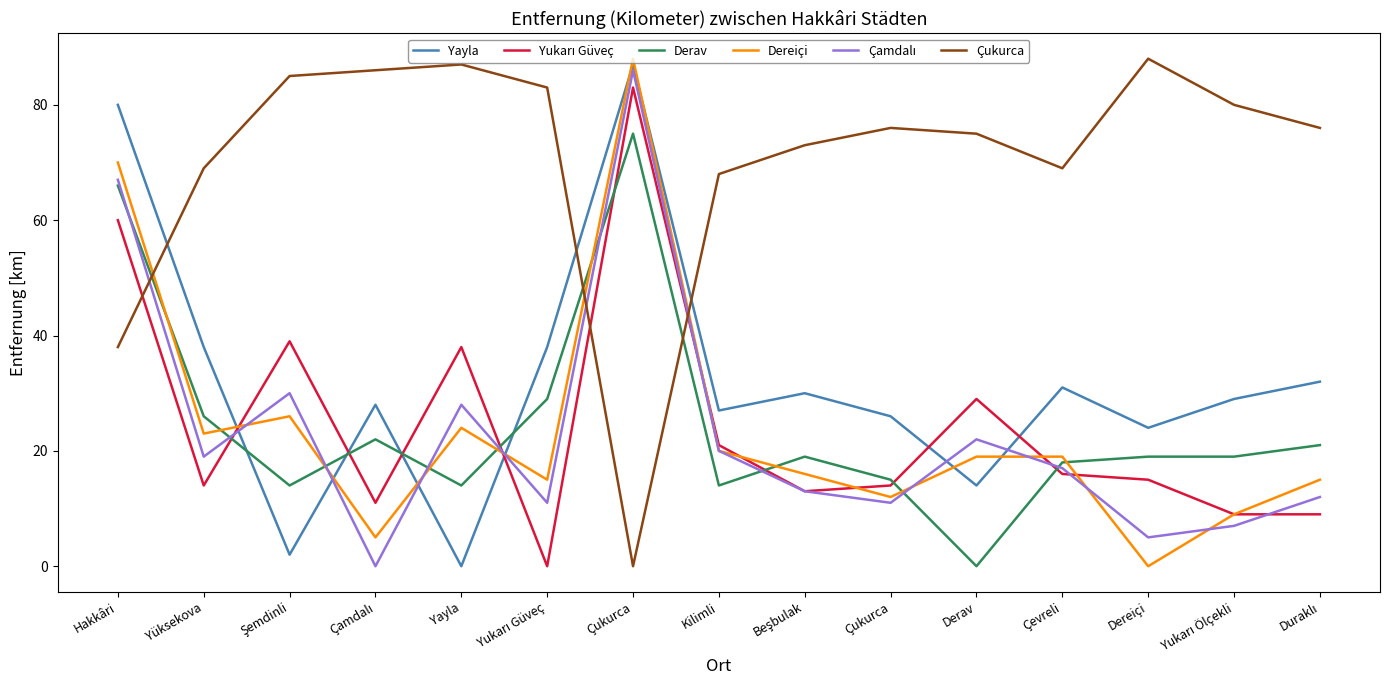

At which category is the sum across all series the highest?

Çukurca